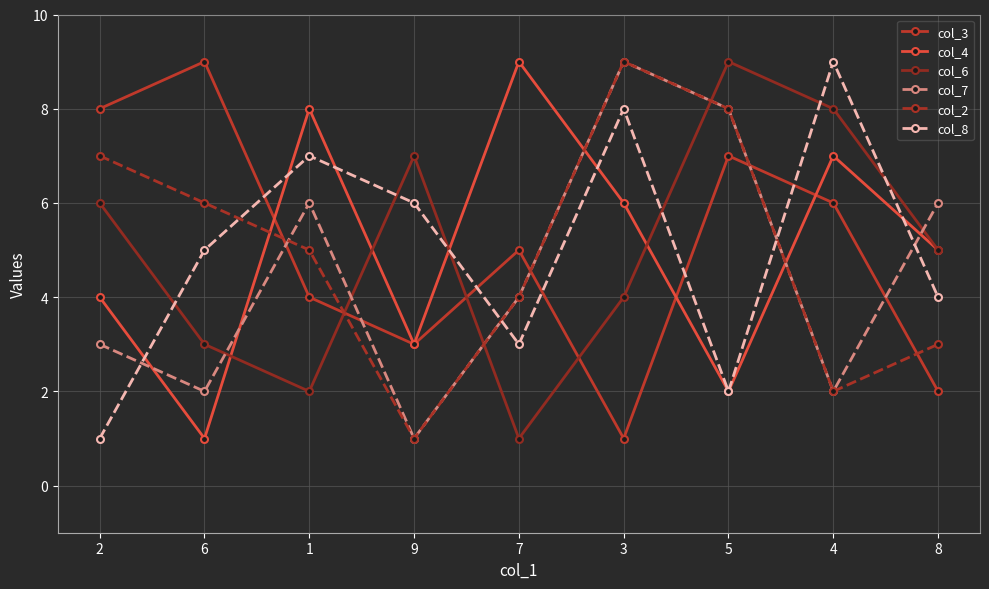

Count the col_7 values in the range 2 to 6.

6